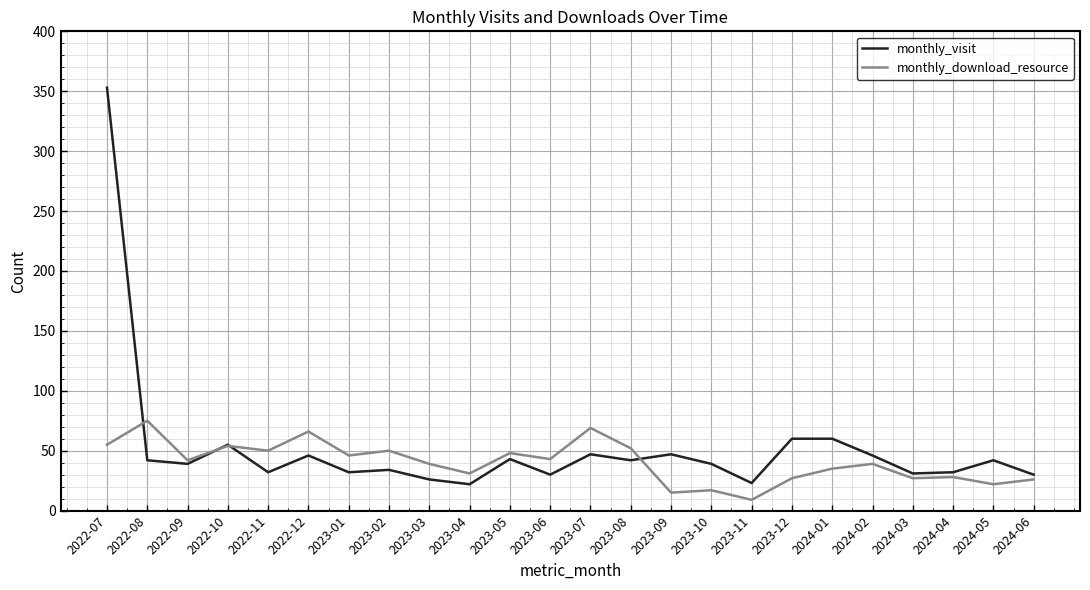

What is the sum of all monthly_visit values?

1253